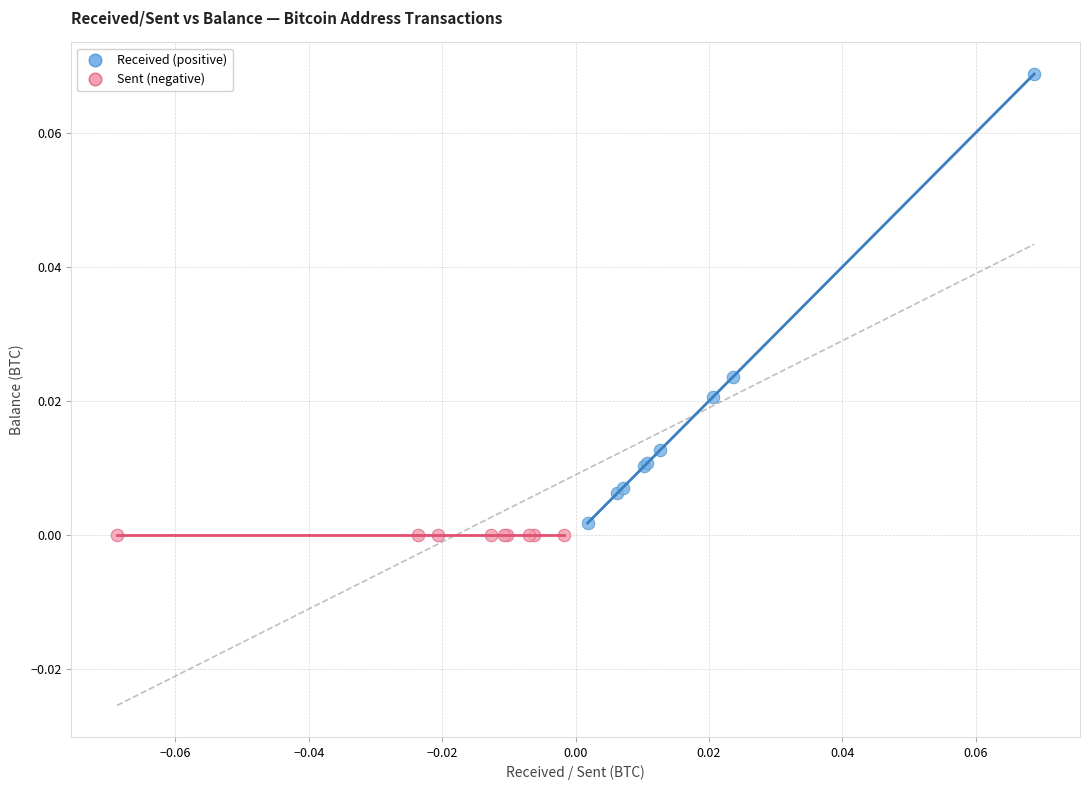

Which series contains the highest Y value?

Received (positive)